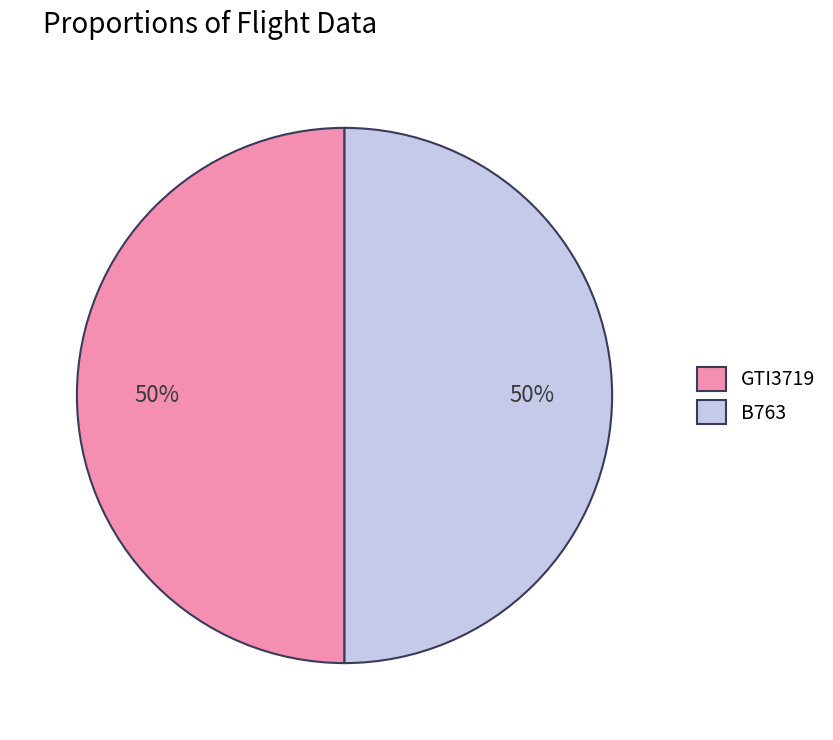

To the nearest percent, what is the combined percentage of B763 and GTI3719?

100%